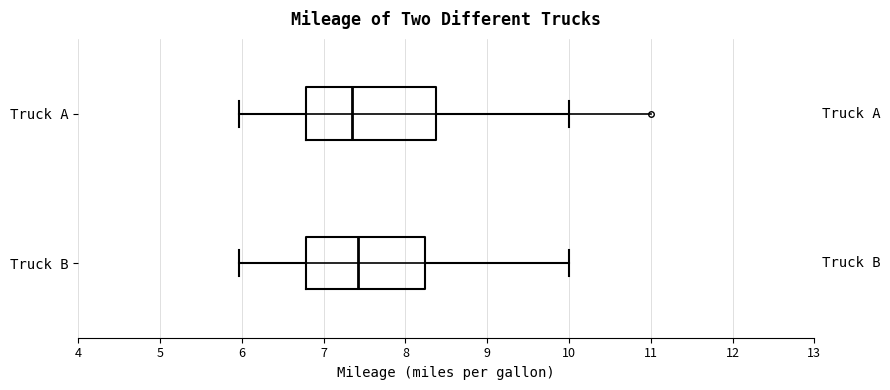

Reading bottom to top, read every box against the x-axis: the position of its median line, the range the box covers, and the ends of its whiskers. The values are not printed on the chart, so give them approximately, as read against the axis.

Truck B: median 7.4, box 6.8 to 8.2, whiskers 6.0 to 10.0
Truck A: median 7.4, box 6.8 to 8.4, whiskers 6.0 to 10.0